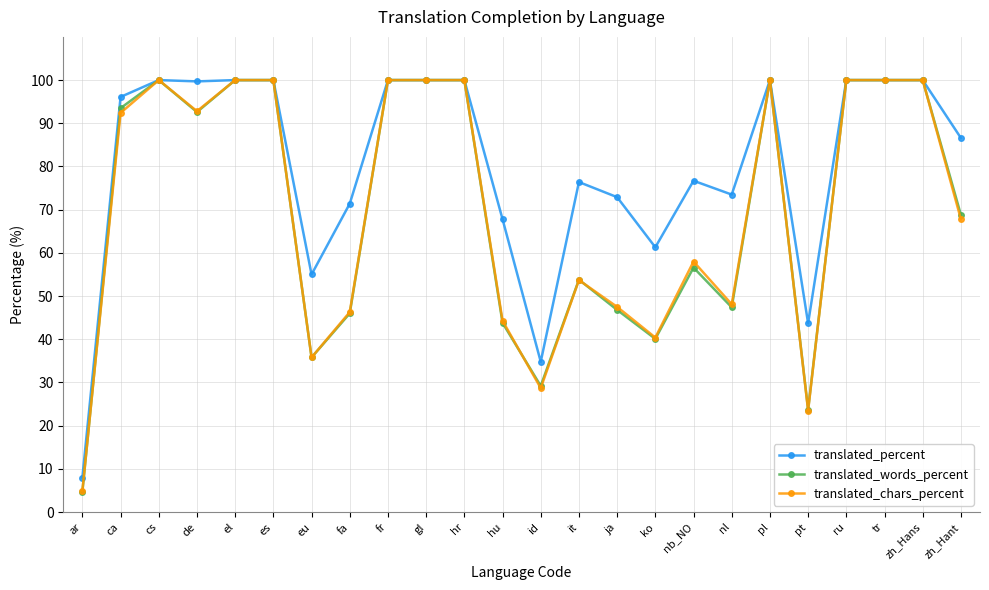

How many values in the translated_chars_percent series exceed 92?

12